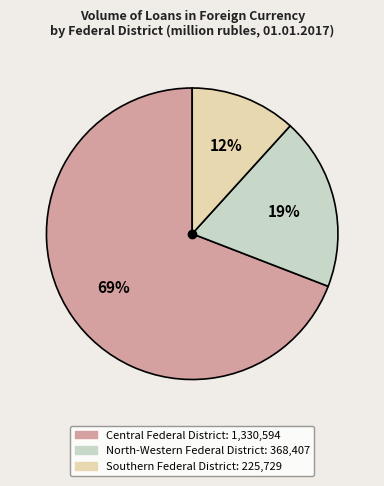

Is there any slice that represents more than half of the pie?

Yes